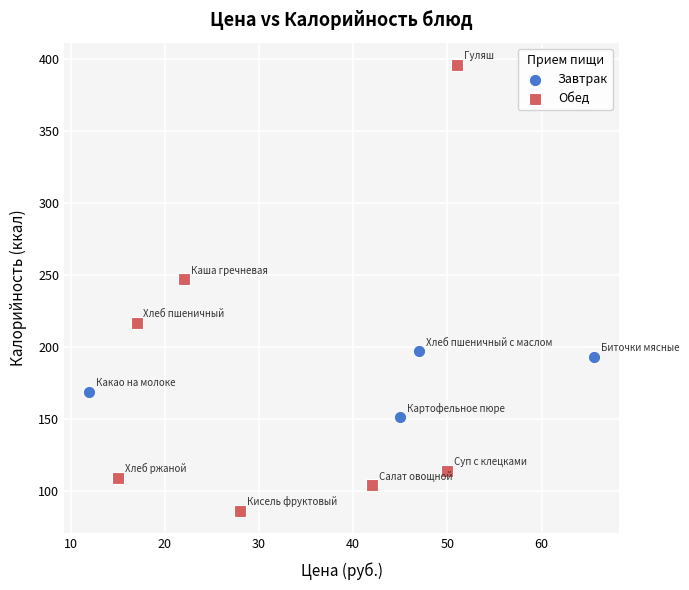

Which series reaches the minimum Y coordinate?

Обед